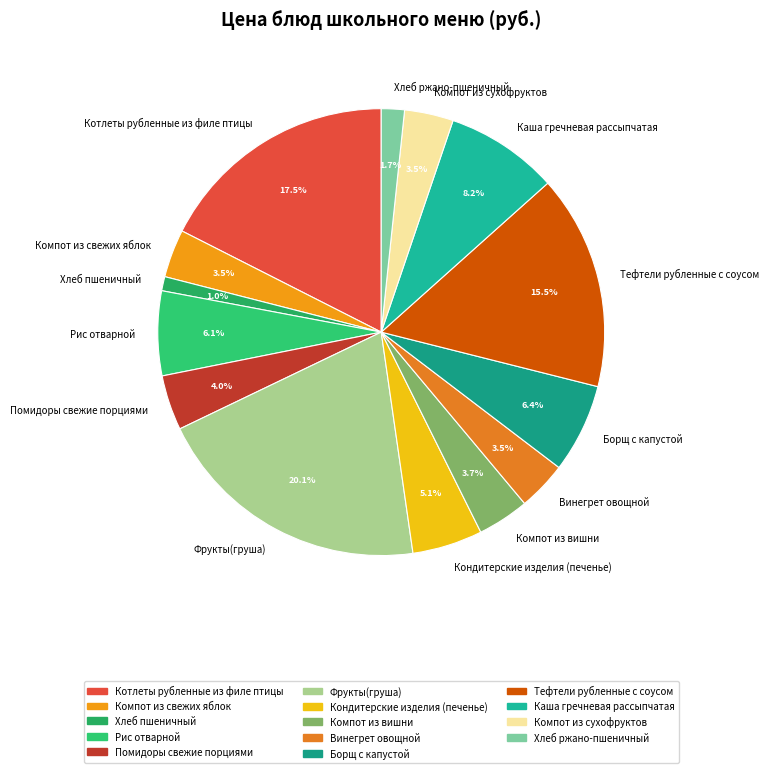

What portion of the pie excludes Винегрет овощной?

96.5%